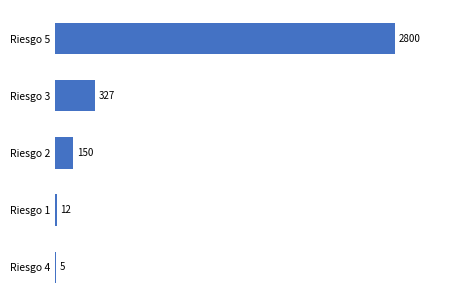

Reading bottom to top, extract all data points from this chart.

Riesgo 4=5	Riesgo 1=12	Riesgo 2=150	Riesgo 3=327	Riesgo 5=2800